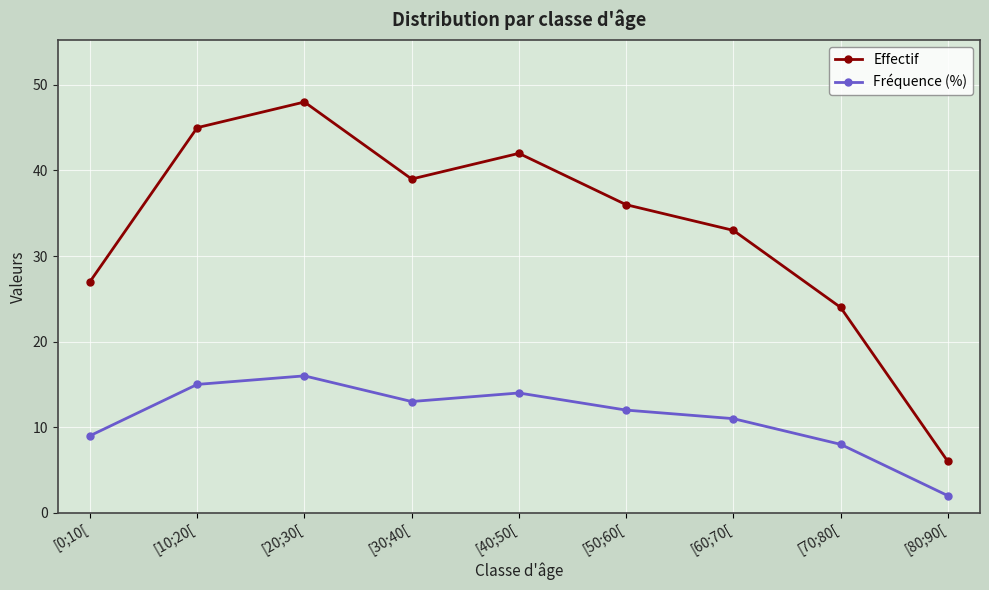

Does the chart have visible grid lines?

Yes